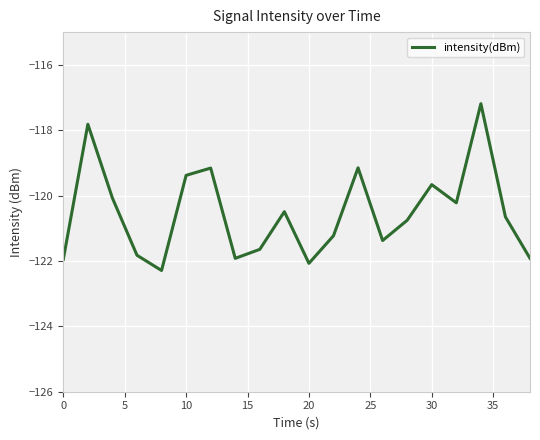

What is the difference between the maximum and minimum values?

5.1